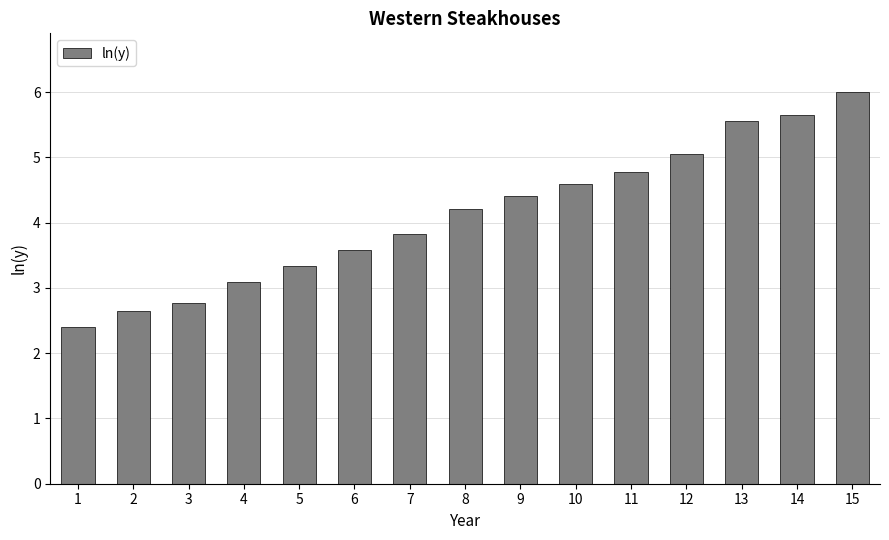

What is the sum of the values at 12 and 5?

8.4